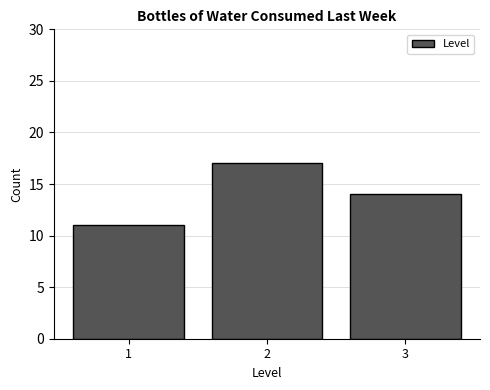

Reading left to right, list all the values displayed in this chart.

1=11	2=17	3=14